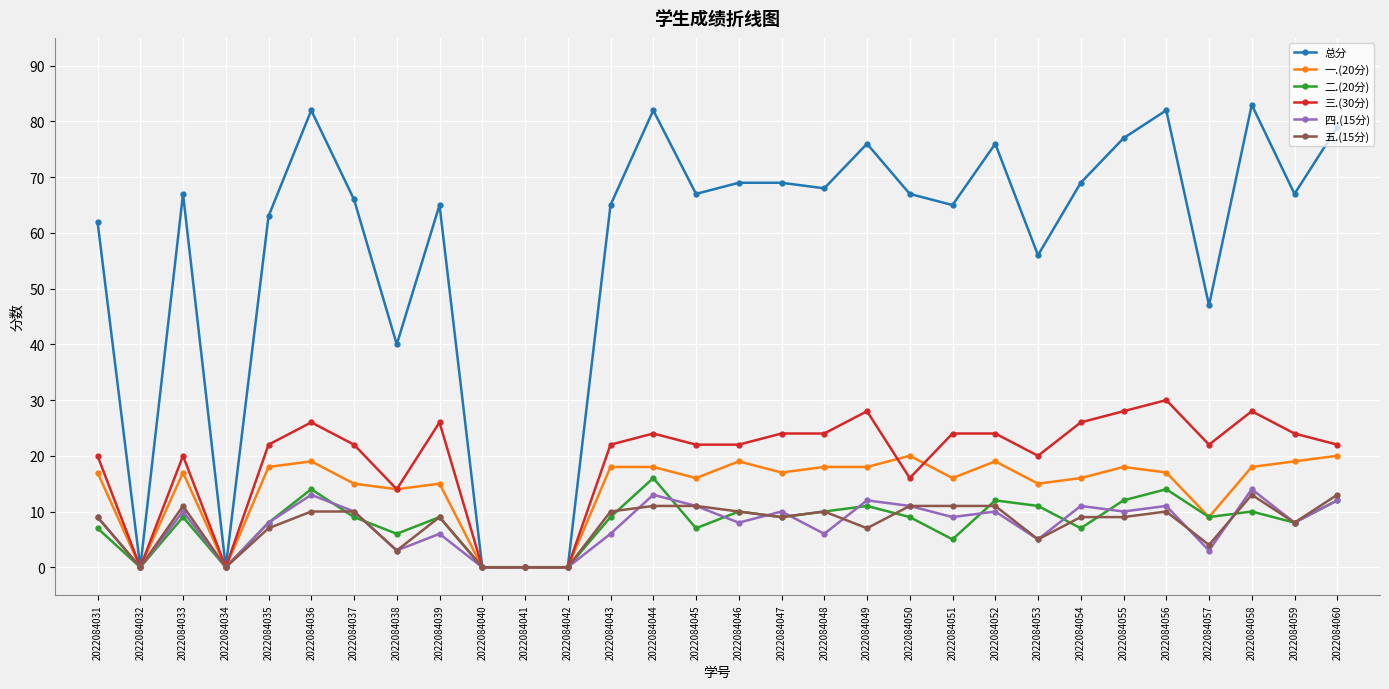

What are all the series names shown in the legend?

总分, 一.(20分), 二.(20分), 三.(30分), 四.(15分), 五.(15分)